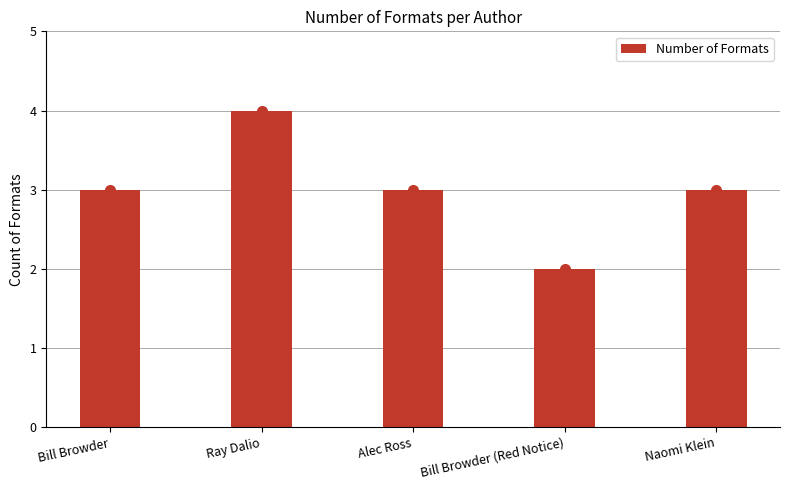

What is the change in value from Bill Browder (Red Notice) to Naomi Klein?

+1